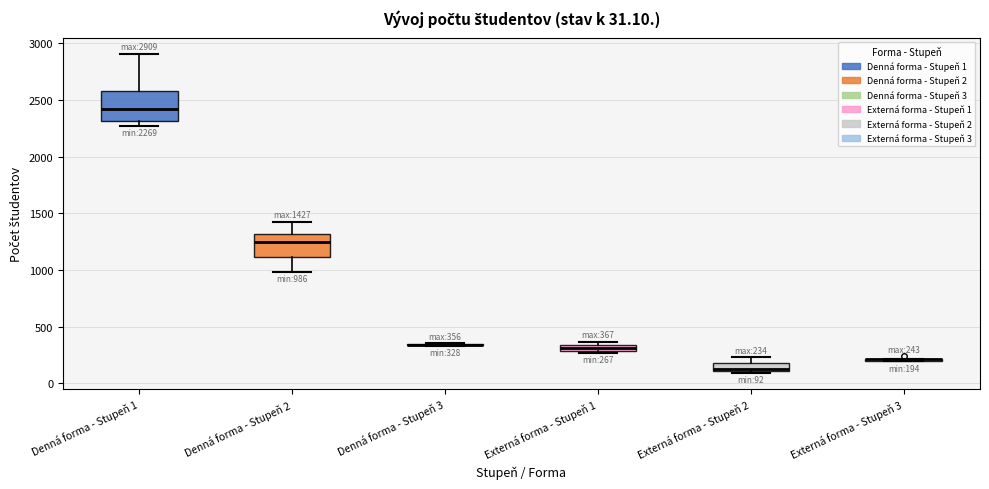

Which box is the tallest, from its lower edge to its upper edge?

Denná forma - Stupeň 1